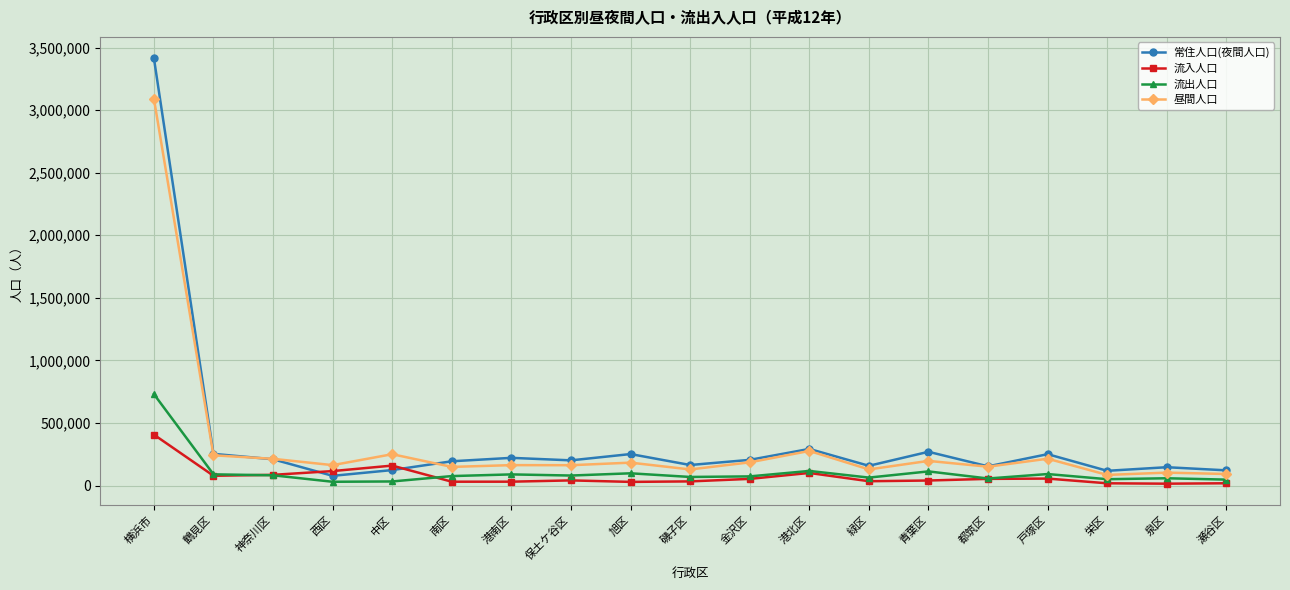

How many categories are shown in the chart?

19